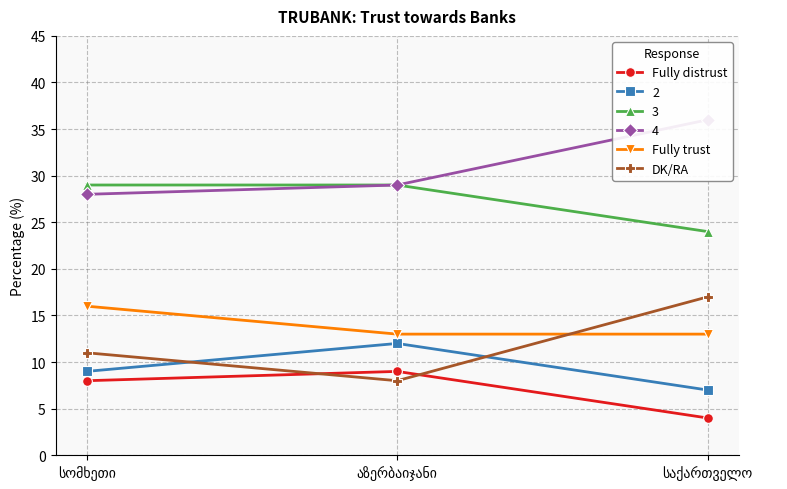

What is the smallest value displayed?

4